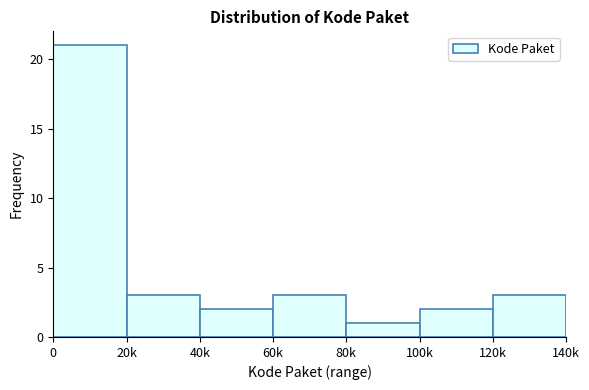

Reading left to right, what are all the values shown in this chart?

0=21	20k=3	40k=2	60k=3	80k=1	100k=2	120k=3